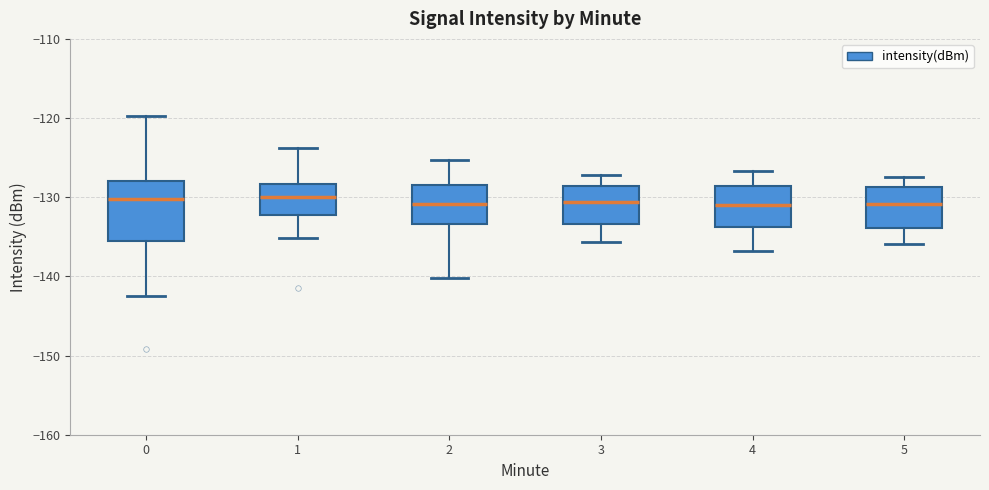

Reading left to right, read every box against the y-axis: the position of its median line, the range the box covers, and the ends of its whiskers. The values are not printed on the chart, so give them approximately, as read against the axis.

0: median -130, box -136 to -128, whiskers -142 to -120
1: median -130, box -132 to -128, whiskers -135 to -124
2: median -131, box -133 to -128, whiskers -140 to -125
3: median -131, box -133 to -129, whiskers -136 to -127
4: median -131, box -134 to -129, whiskers -137 to -127
5: median -131, box -134 to -129, whiskers -136 to -127